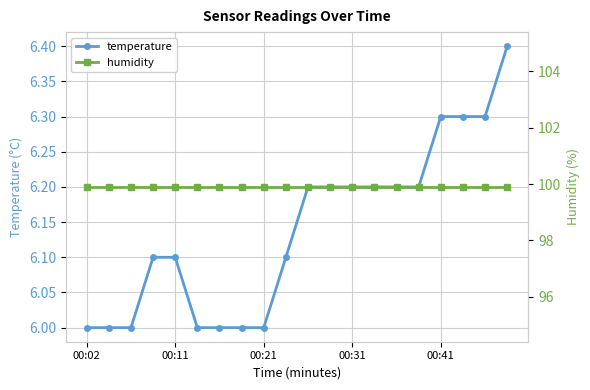

What is the lowest value of the temperature series?

6.0